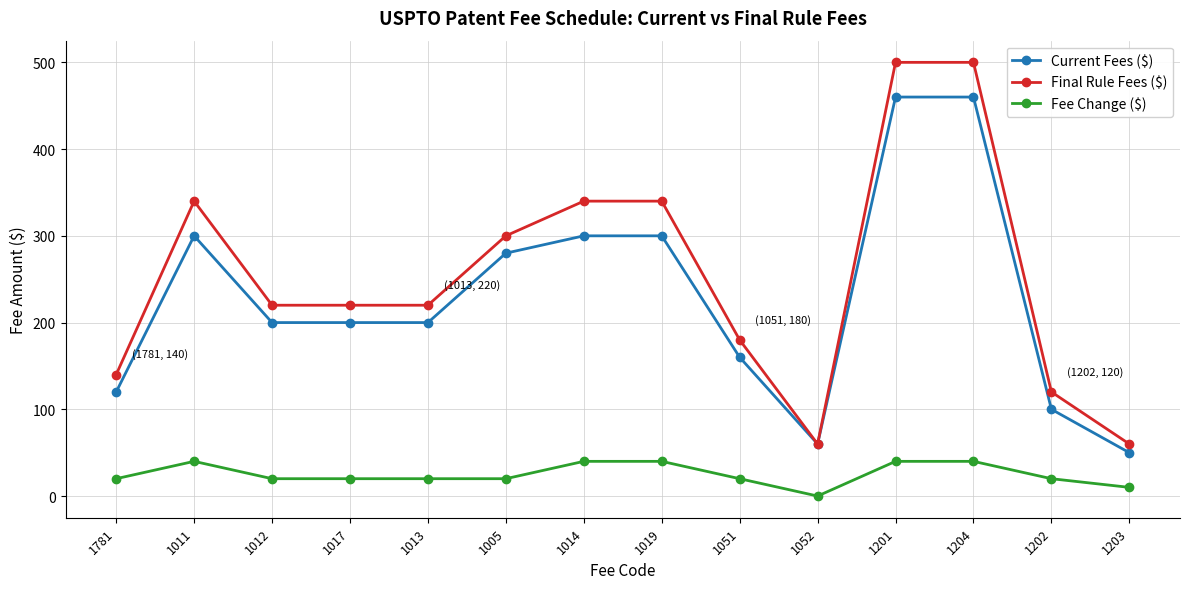

Which series has the largest range (max minus min)?

Final Rule Fees ($)